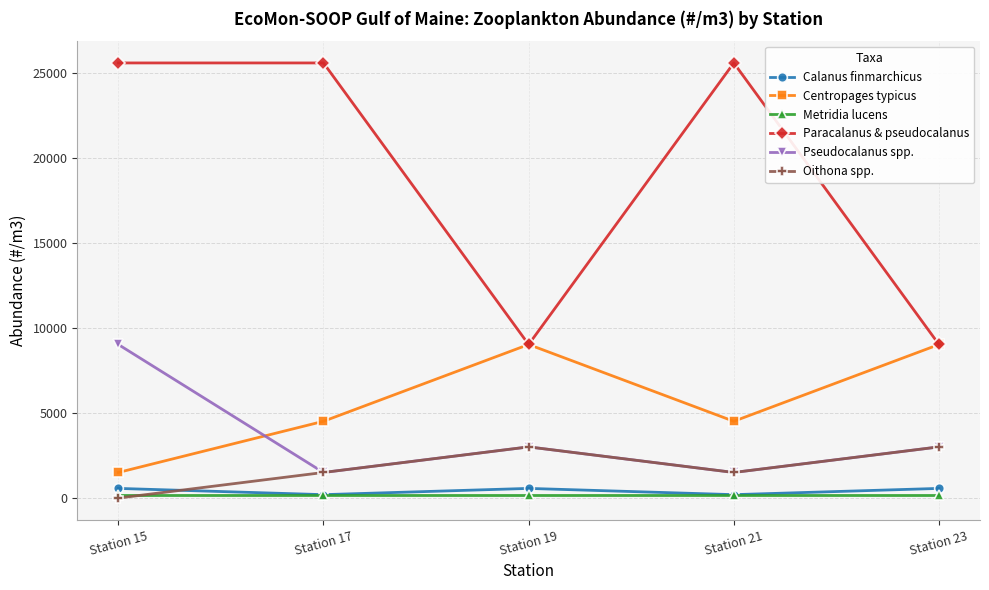

At which category is the sum across all series the highest?

Station 15